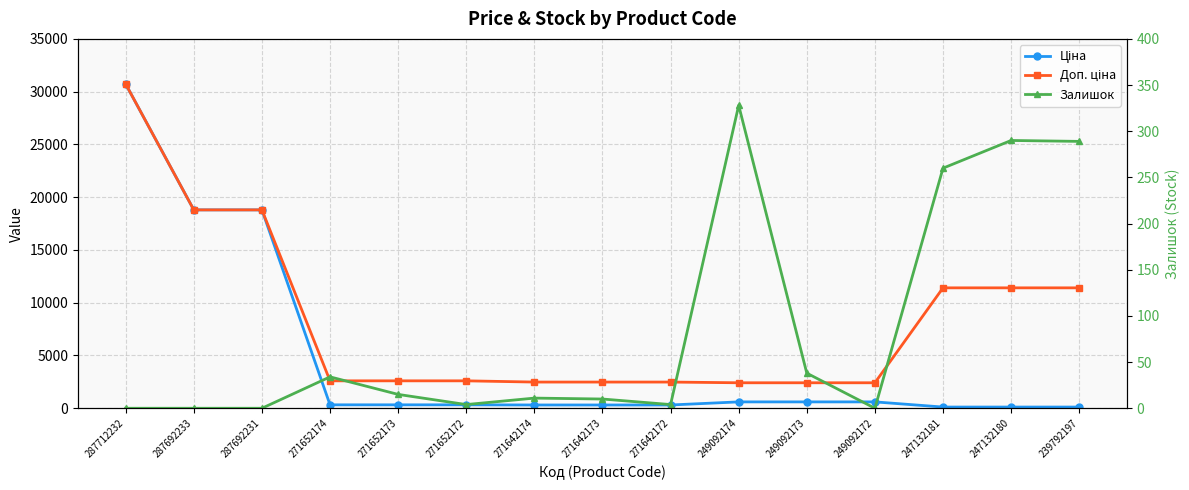

Where is the first local maximum for Залишок?

271652174